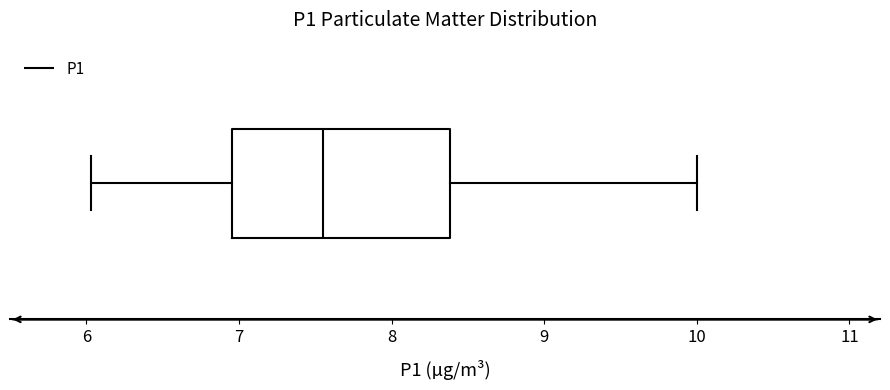

Where is the left edge of the box on the x-axis? The values are not printed on the chart, so give them approximately, as read against the axis.

7.0